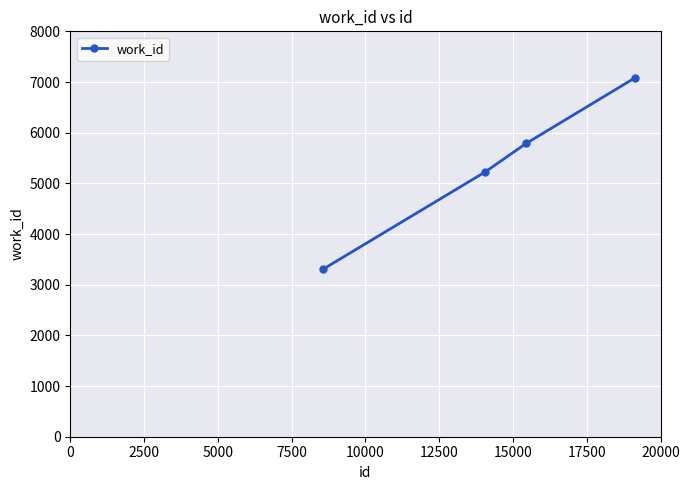

How many values are below 5787?

2